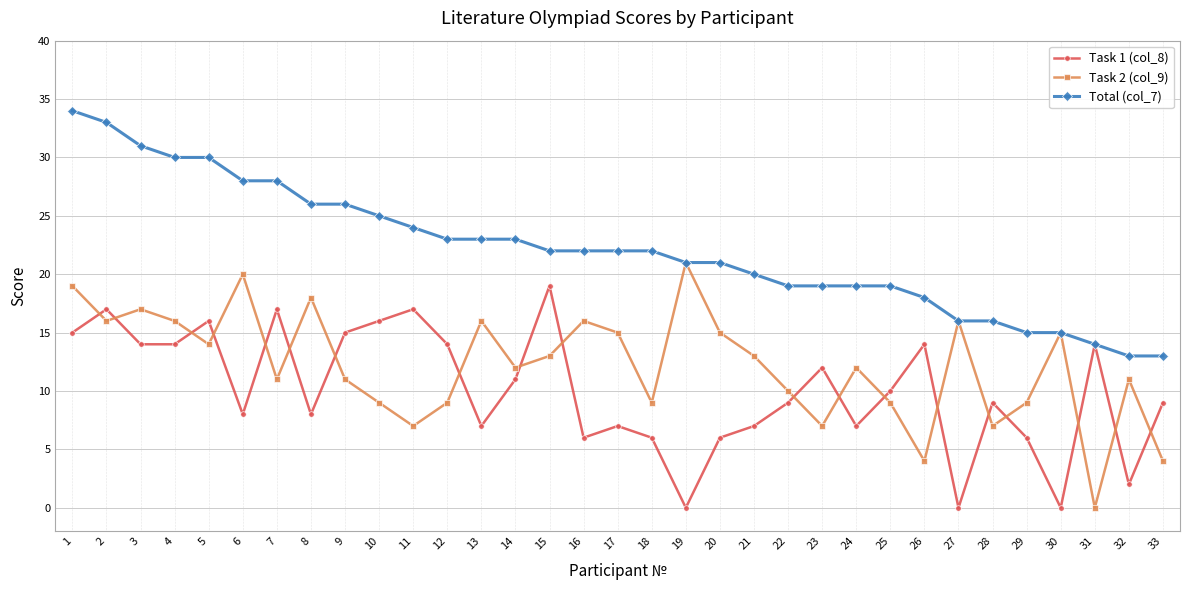

True or false: Task 1 (col_8) has more than 1 points higher than both neighbors.

True